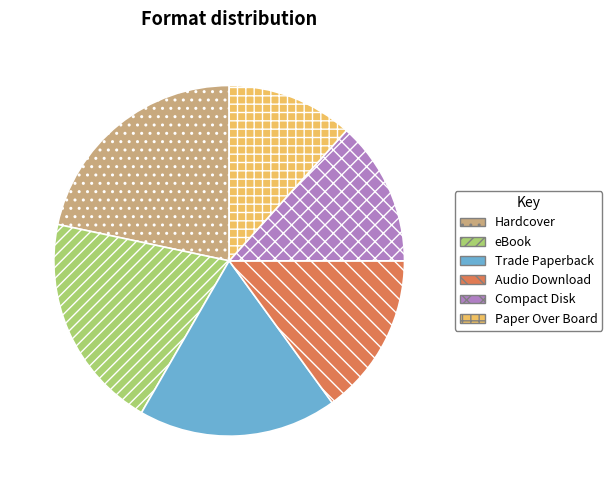

What is the smallest slice in the pie chart?

Paper Over Board